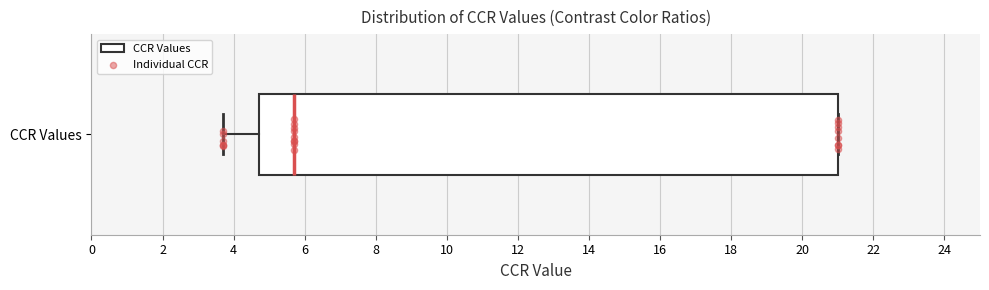

Transcribe this box plot: give where the median line is, the range the box spans, and where the two whiskers end, as read against the x-axis. The values are not printed on the chart, so give them approximately, as read against the axis.

median 5.8, box 4.8 to 21.0, whiskers 3.8 to 21.0